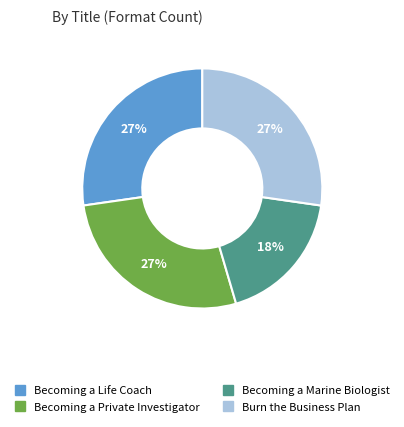

How many segments does this pie chart have?

4